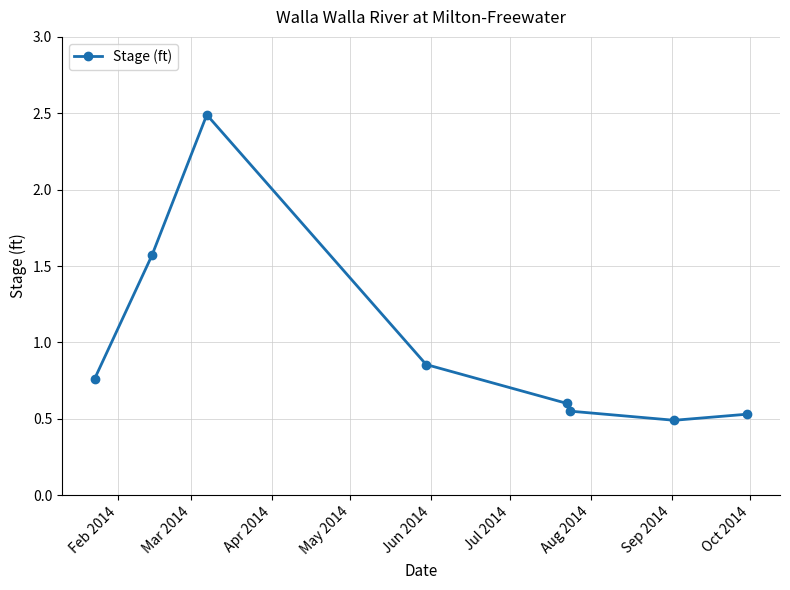

What is the difference between the maximum and minimum values?

2.0